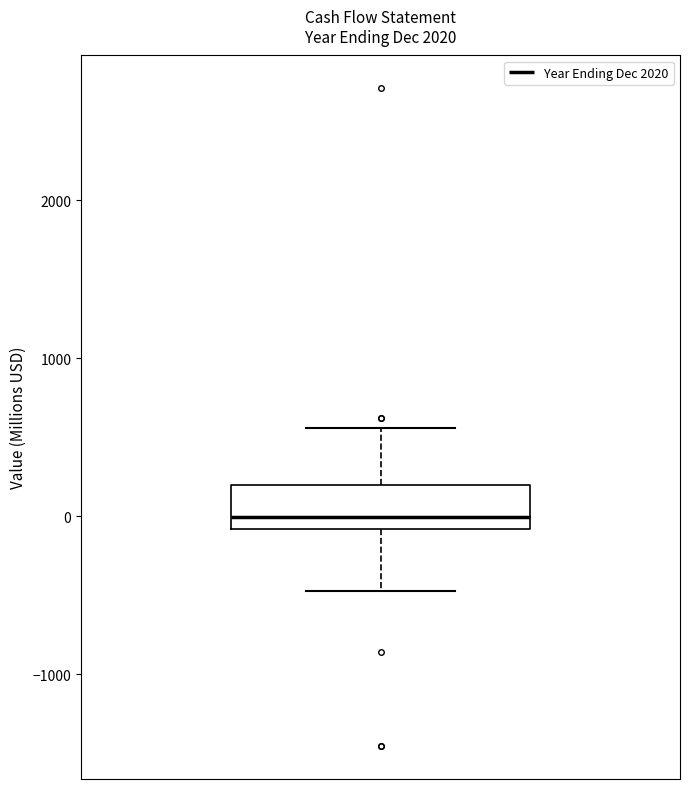

Where is the upper edge of the box on the y-axis? The values are not printed on the chart, so give them approximately, as read against the axis.

200